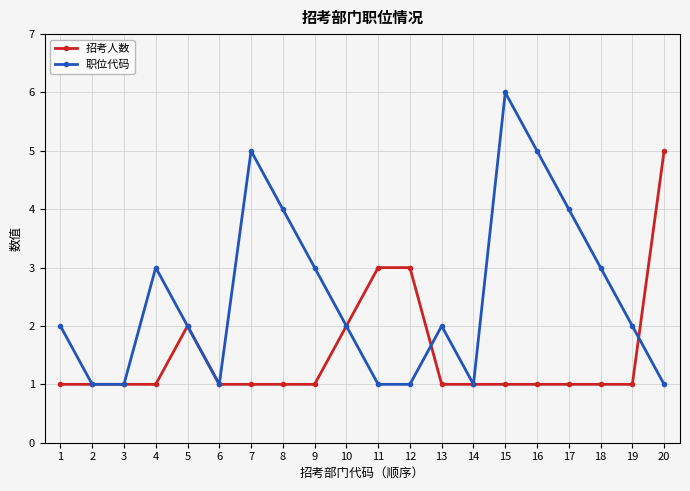

What is the value of the 职位代码 point at the 7th from the left?

5